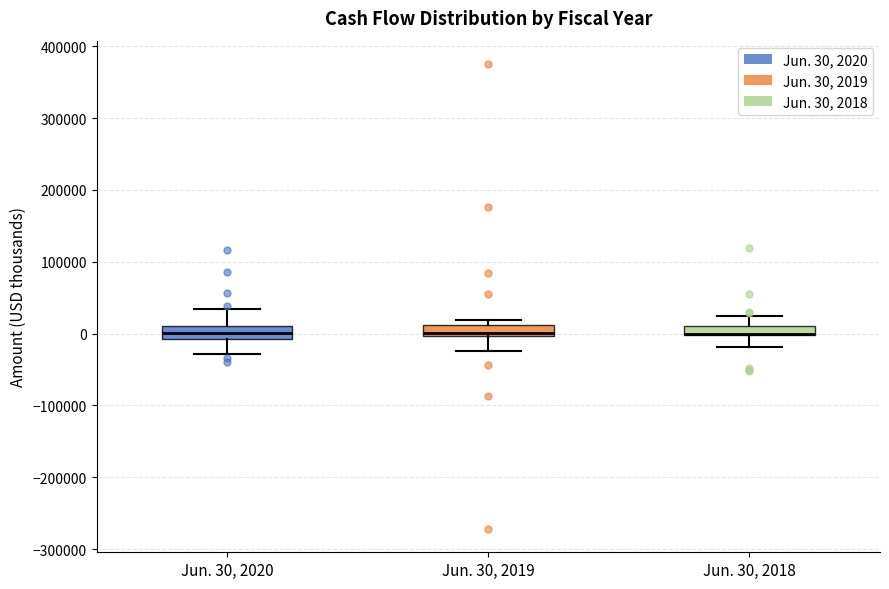

Where does the lower whisker of the box for Jun. 30, 2018 end on the y-axis? The values are not printed on the chart, so give them approximately, as read against the axis.

-20000